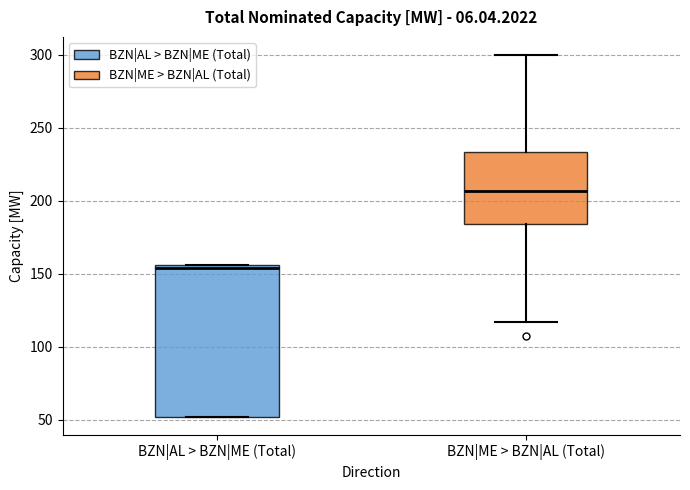

Which box has the lowest median line?

BZN|AL > BZN|ME (Total)